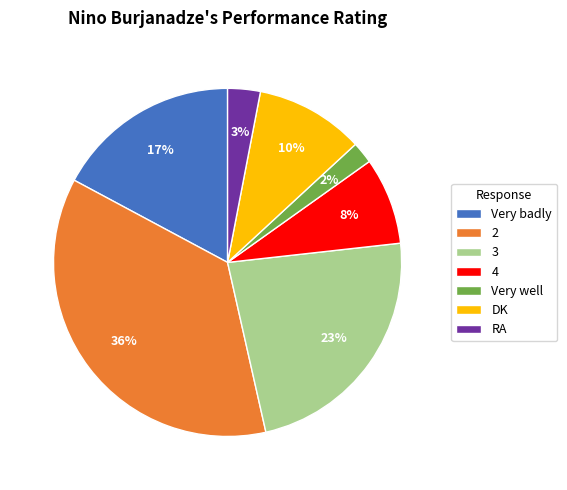

How many segments does this pie chart have?

7